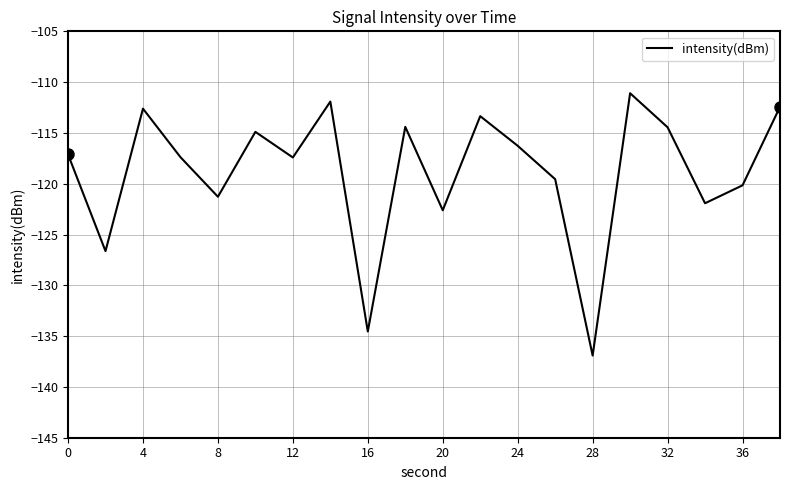

What is the minimum value shown in the chart?

-136.9